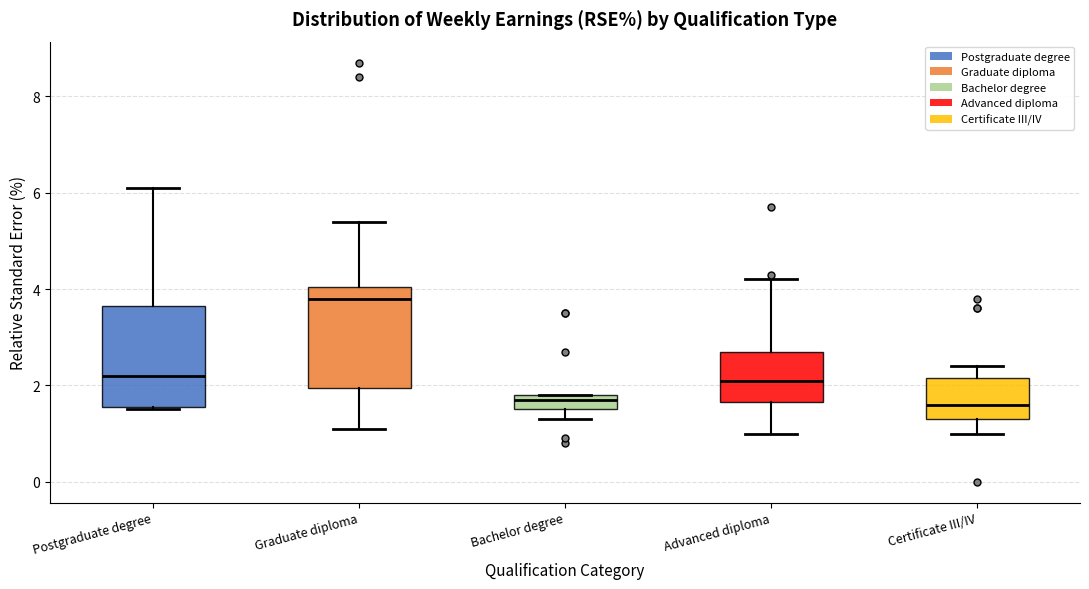

Reading left to right, read every box against the y-axis: the position of its median line, the range the box covers, and the ends of its whiskers. The values are not printed on the chart, so give them approximately, as read against the axis.

Postgraduate degree: median 2.2, box 1.6 to 3.6, whiskers 1.6 to 6.2
Graduate diploma: median 3.8, box 2.0 to 4.0, whiskers 1.2 to 5.4
Bachelor degree: median 1.8 (just below the box's upper edge), box 1.6 to 1.8, whiskers 1.4 to 1.8
Advanced diploma: median 2.2, box 1.6 to 2.8, whiskers 1.0 to 4.2
Certificate III/IV: median 1.6, box 1.4 to 2.2, whiskers 1.0 to 2.4